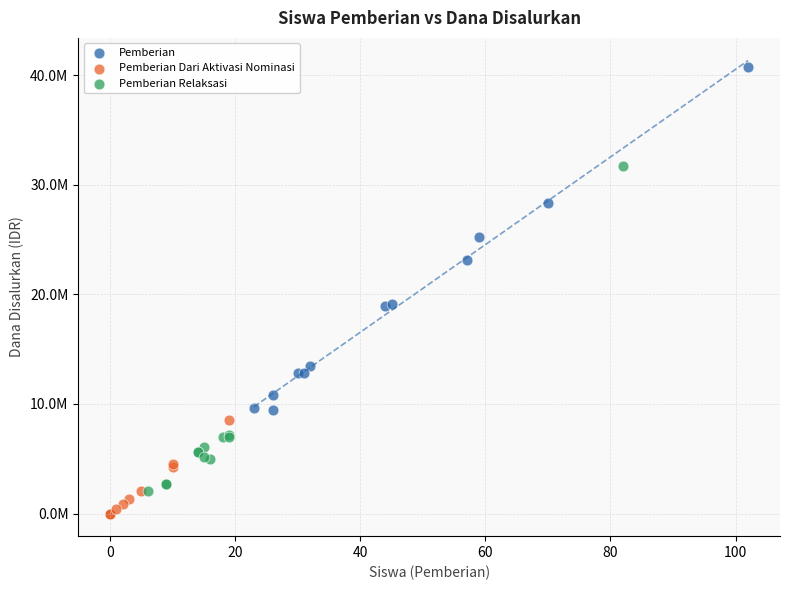

What are all the series names shown in the legend?

Pemberian, Pemberian Dari Aktivasi Nominasi, Pemberian Relaksasi